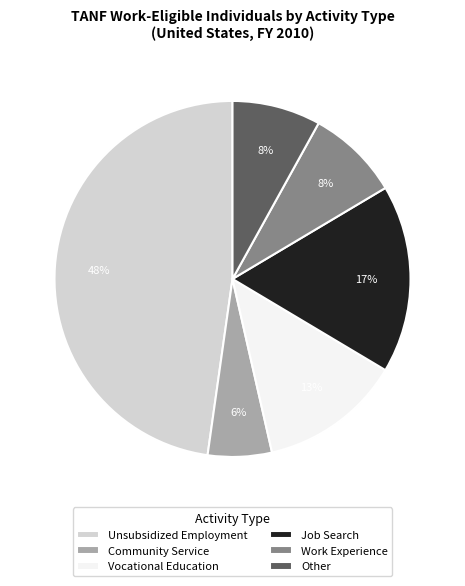

To the nearest percent, what is the average slice percentage?

17%